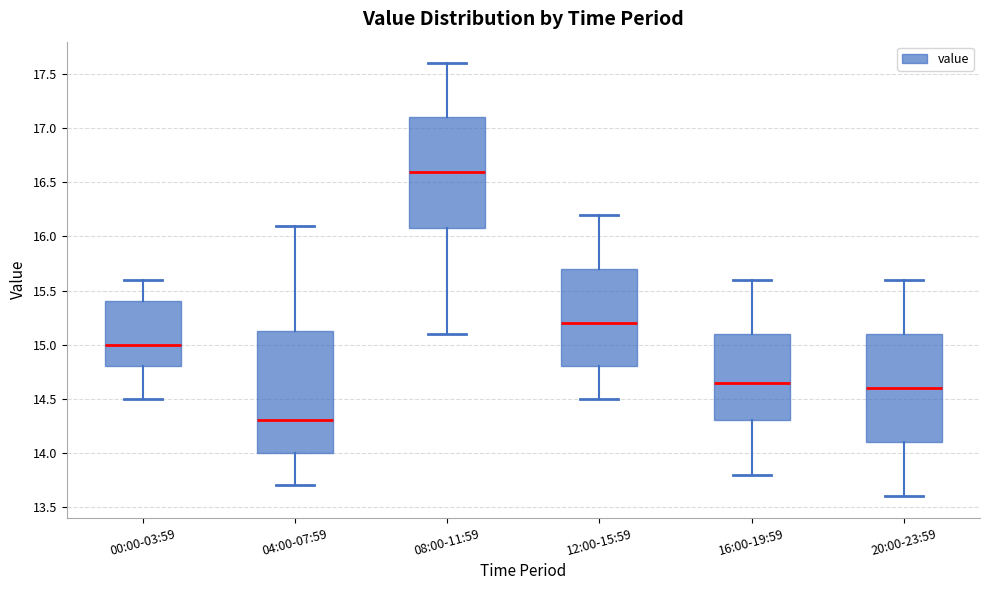

Which box is the tallest, from its lower edge to its upper edge?

04:00-07:59